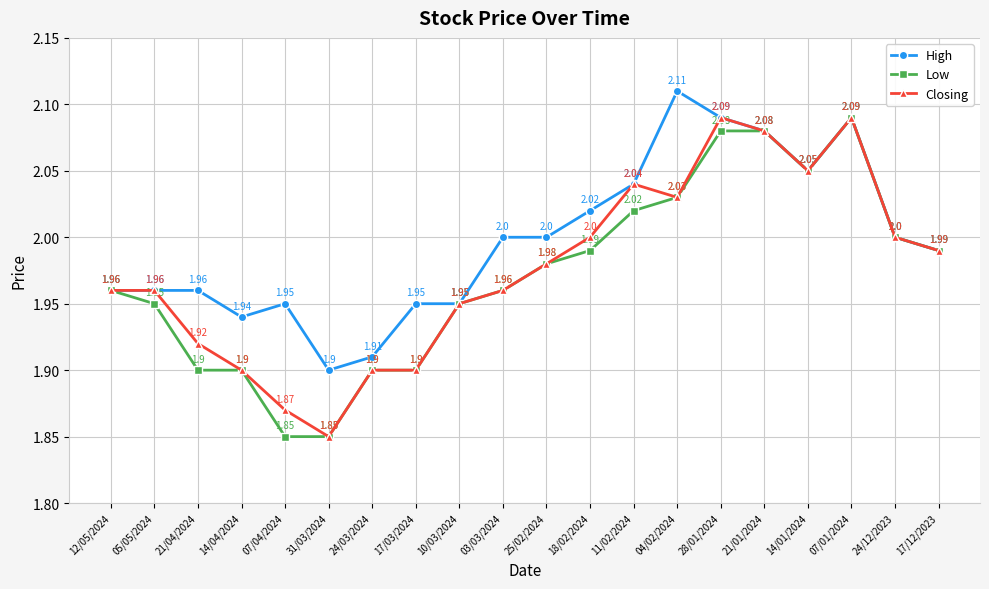

Does the chart display data point markers on the line(s)?

Yes